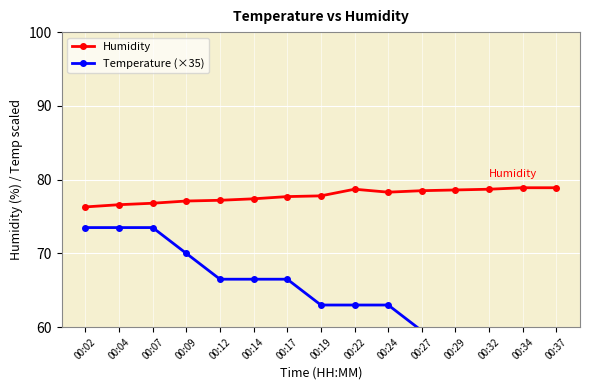

What is the difference between the highest and lowest values at 00:14?

10.9